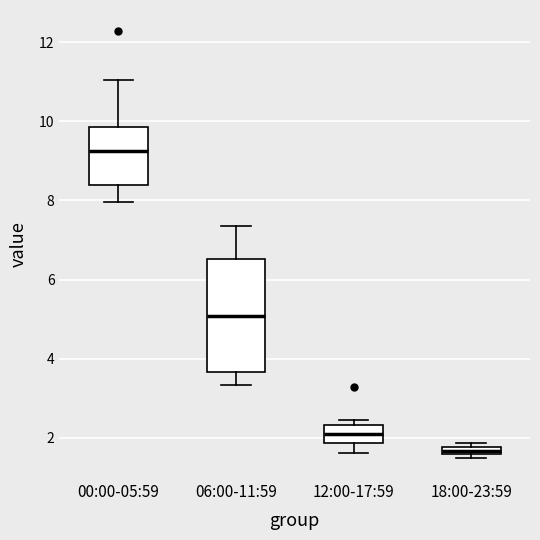

Where does the median line of the box for 00:00-05:59 sit on the y-axis? The values are not printed on the chart, so give them approximately, as read against the axis.

9.2